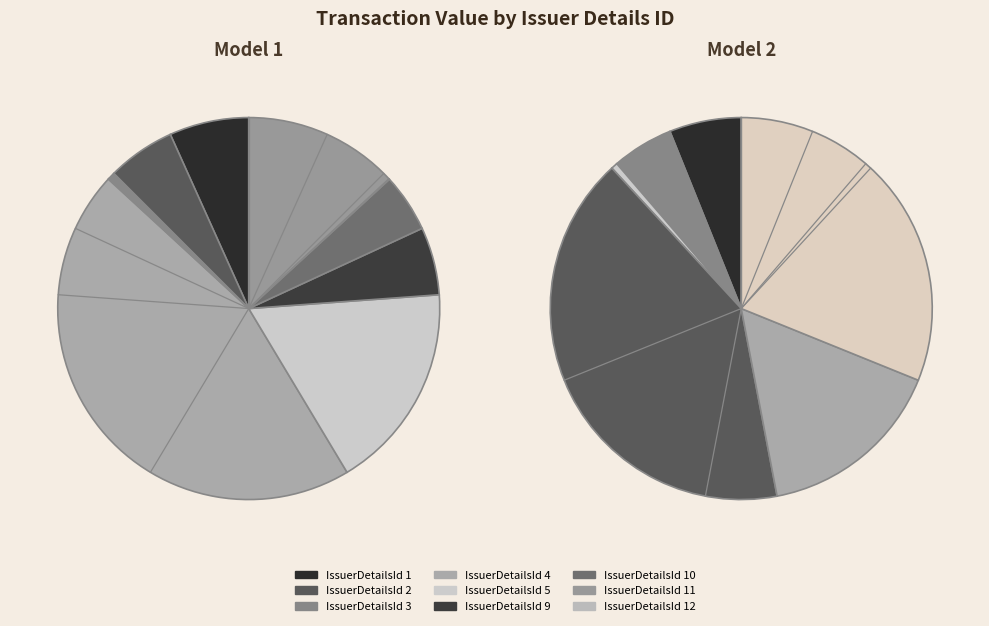

What is the ratio of the value at 10 to the value at 2?

0.9